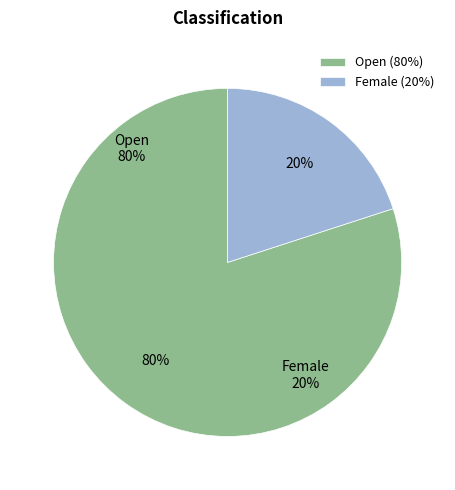

Is there any slice that represents more than half of the pie?

Yes